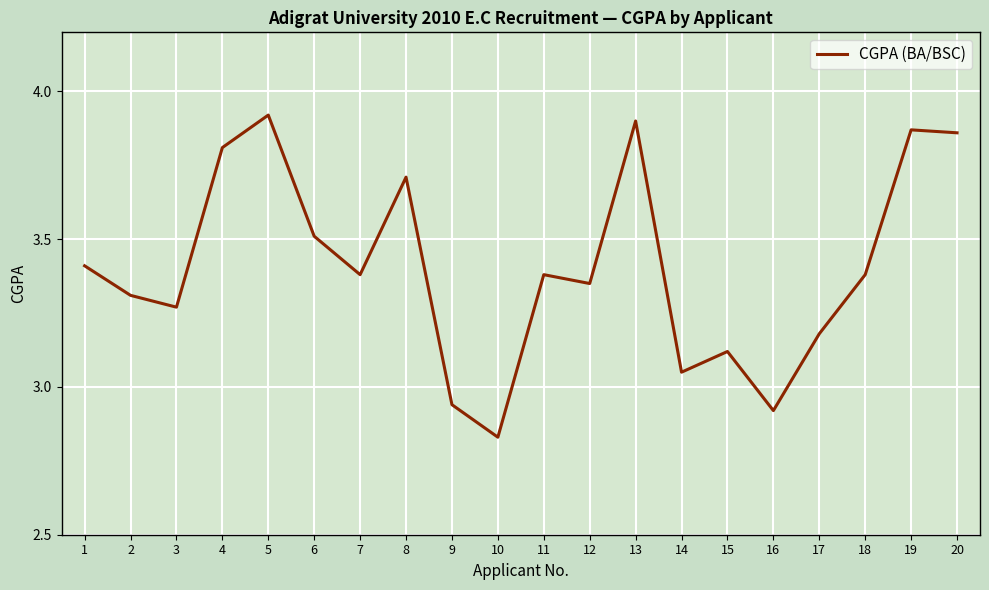

What is the change in value from 9 to 11?

+0.4